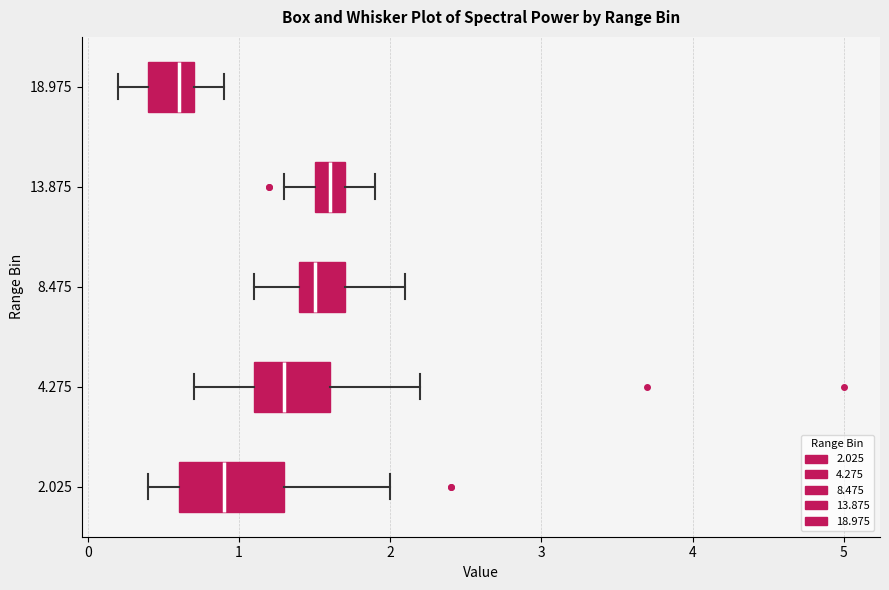

Reading bottom to top, transcribe this box plot: for each box, give where its median line is, the range the box spans, and where its two whiskers end, as read against the x-axis. The values are not printed on the chart, so give them approximately, as read against the axis.

2.025: median 0.9, box 0.6 to 1.3, whiskers 0.4 to 2.0
4.275: median 1.3, box 1.1 to 1.6, whiskers 0.7 to 2.2
8.475: median 1.5, box 1.4 to 1.7, whiskers 1.1 to 2.1
13.875: median 1.6, box 1.5 to 1.7, whiskers 1.3 to 1.9
18.975: median 0.6, box 0.4 to 0.7, whiskers 0.2 to 0.9